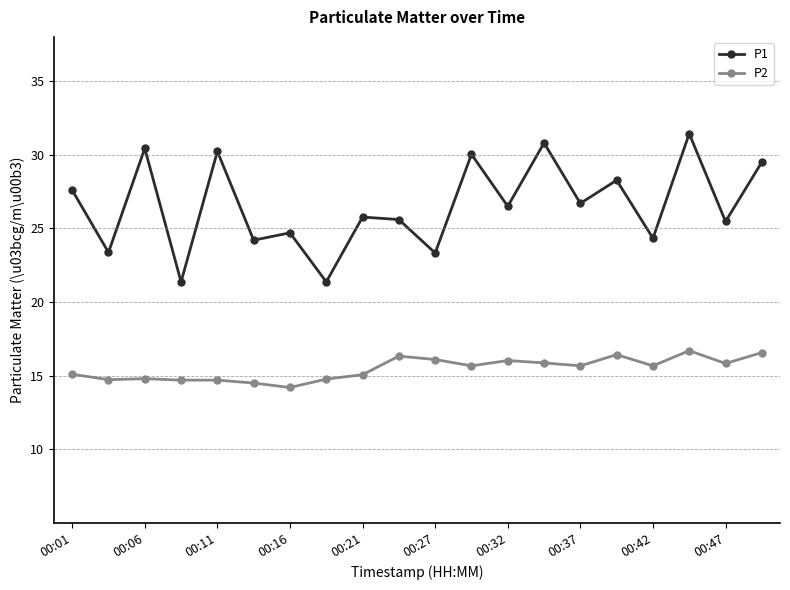

What is the highest value of the P1 series?

31.4